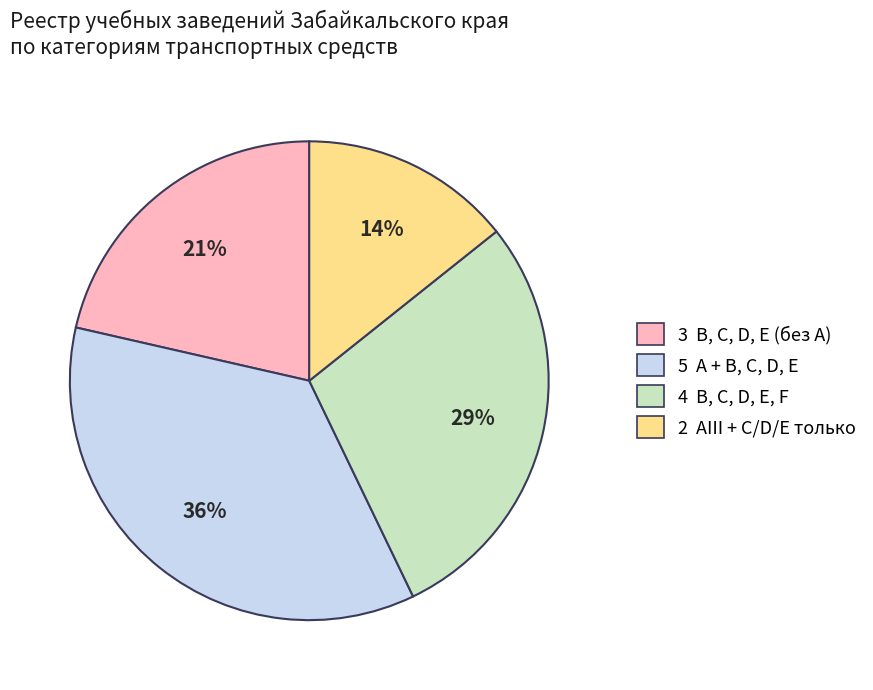

Is there any slice that represents more than half of the pie?

No